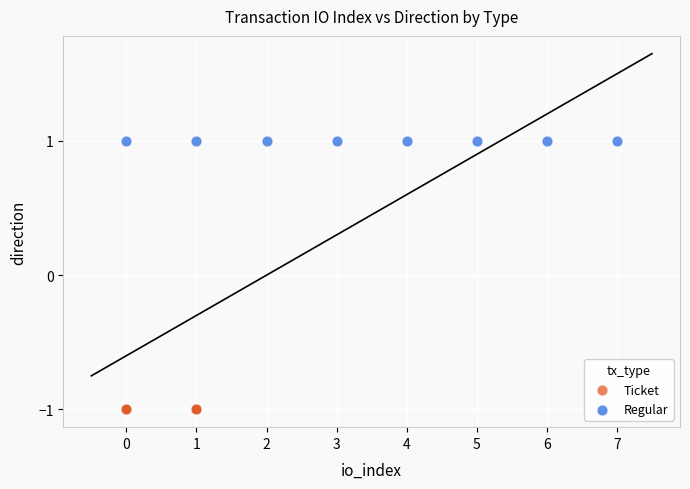

What are all the series names shown in the legend?

Ticket, Regular